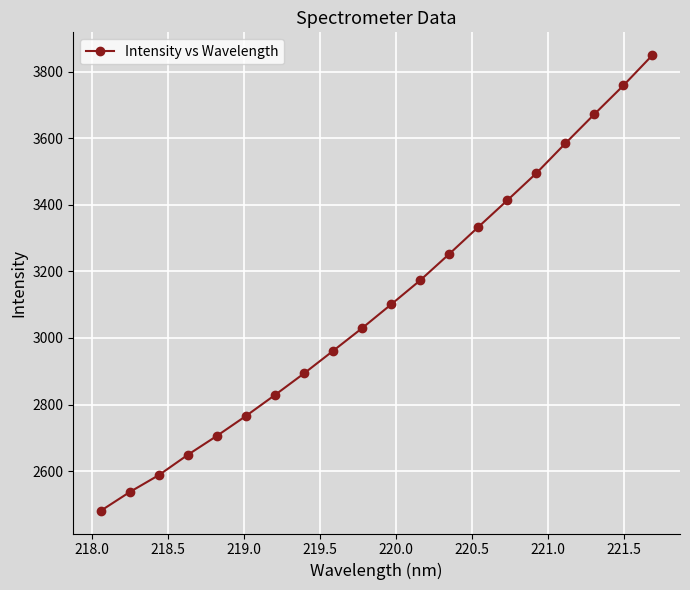

What is the minimum value shown in the chart?

2481.1